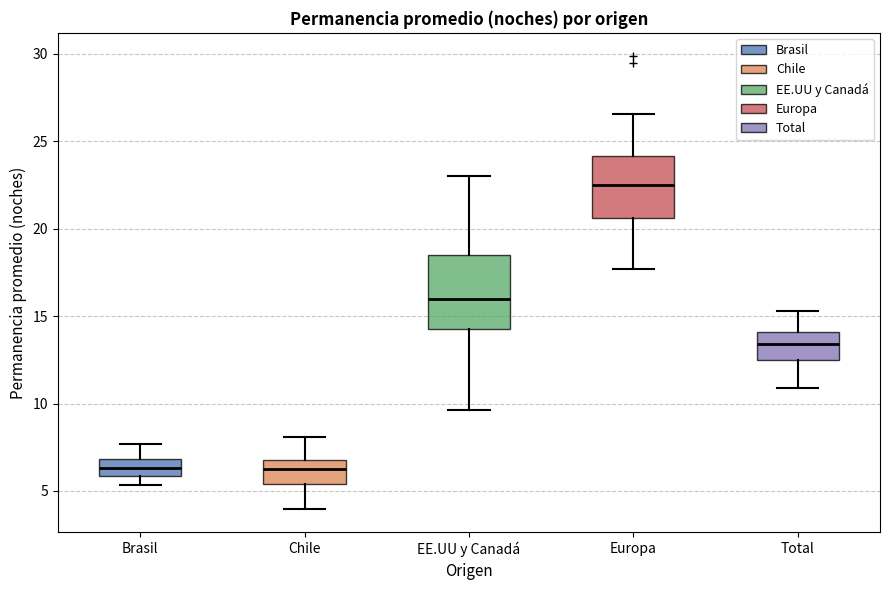

Which box's median line is the highest?

Europa